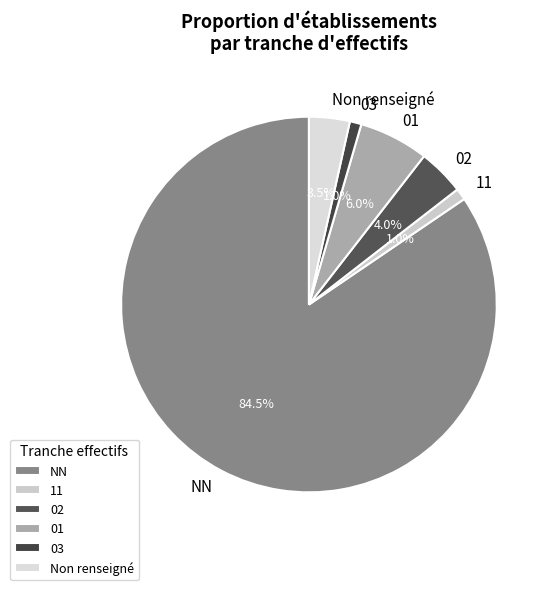

Which has a higher value, NN or 02?

NN